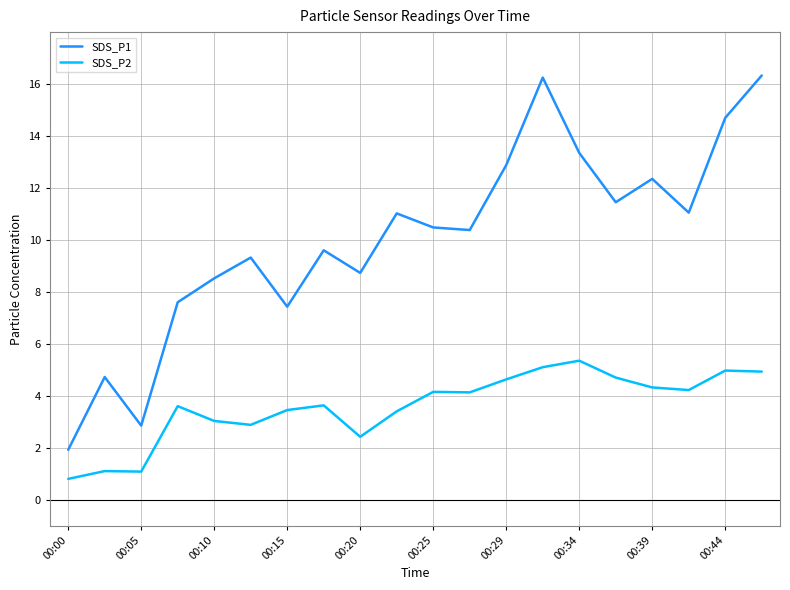

Which series has the largest total across all categories?

SDS_P1